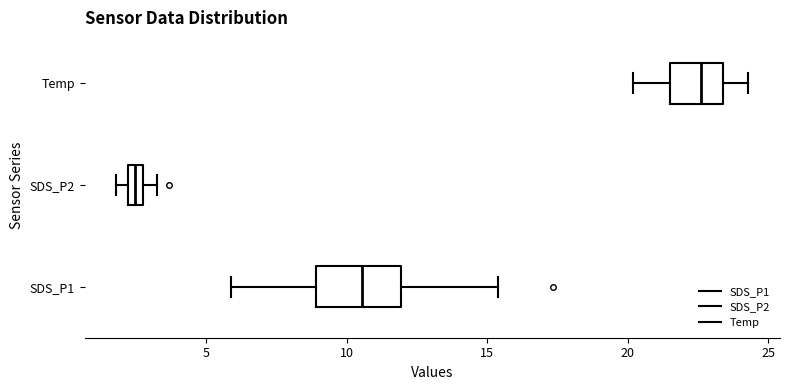

Where is the left edge of the box for Temp on the x-axis? The values are not printed on the chart, so give them approximately, as read against the axis.

21.5